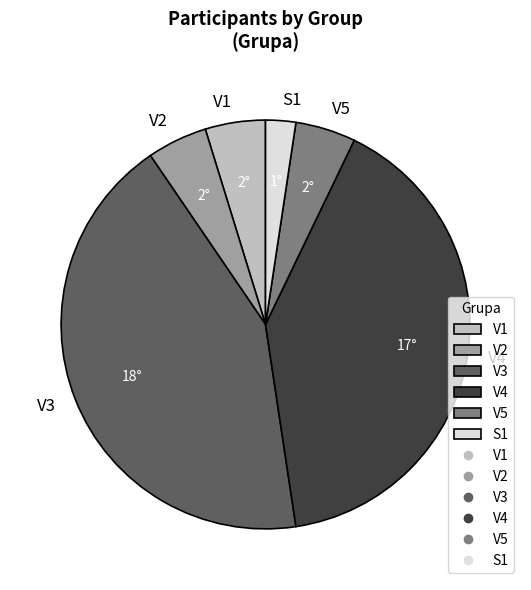

What is the ratio of the value at V5 to the value at S1?

2.0